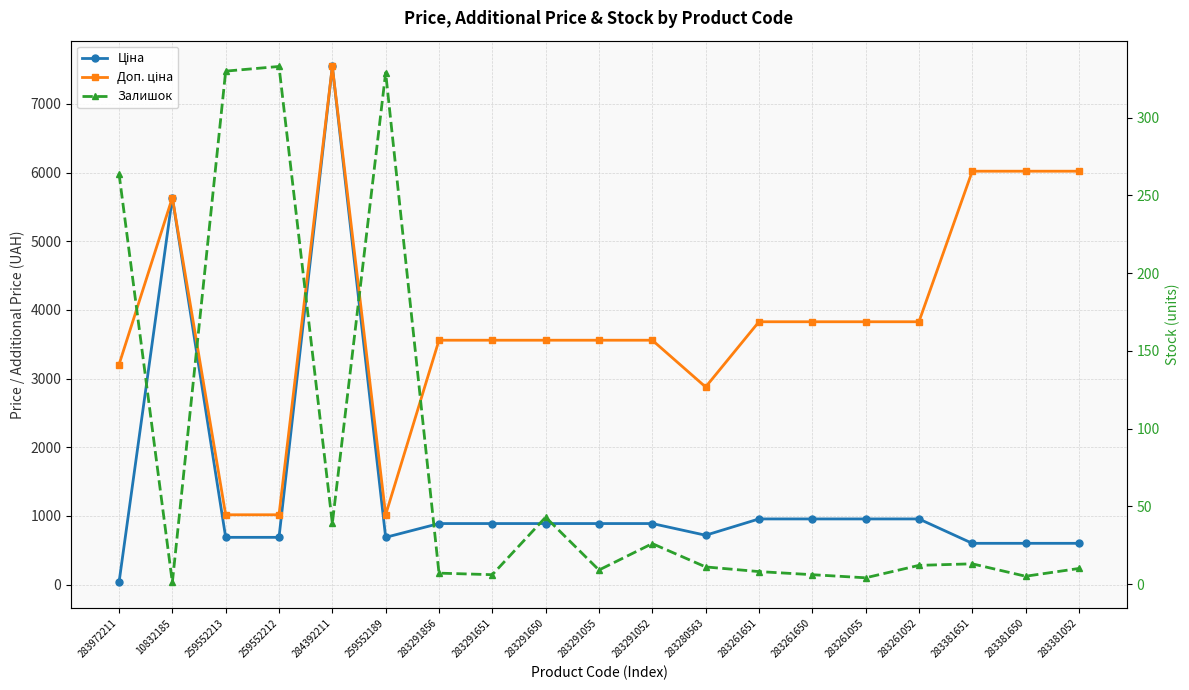

What is the maximum value shown in the chart?

7545.9